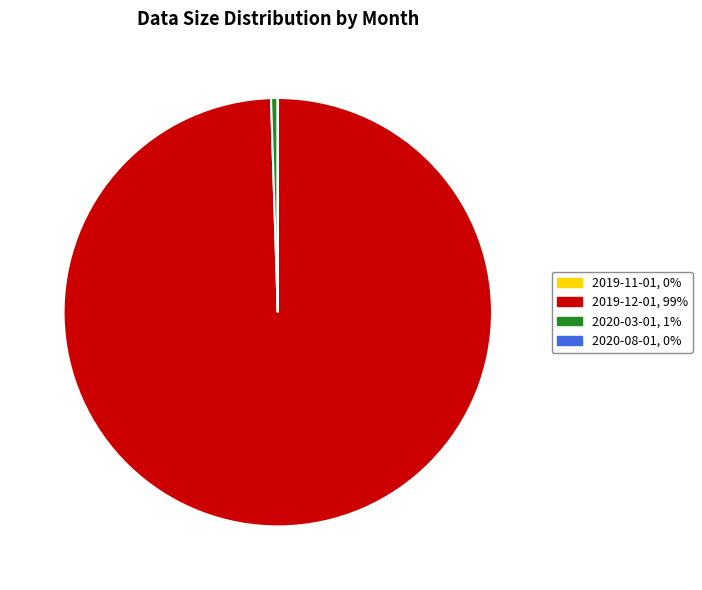

Is 2019-12-01 the majority of the pie?

Yes